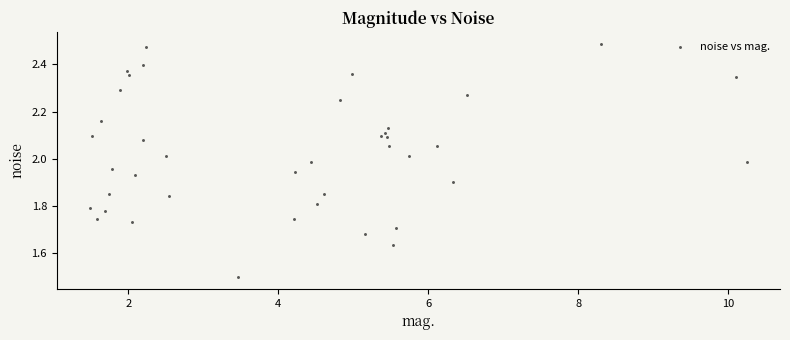

What Y value in the scatter plot is closest to 1?

1.5